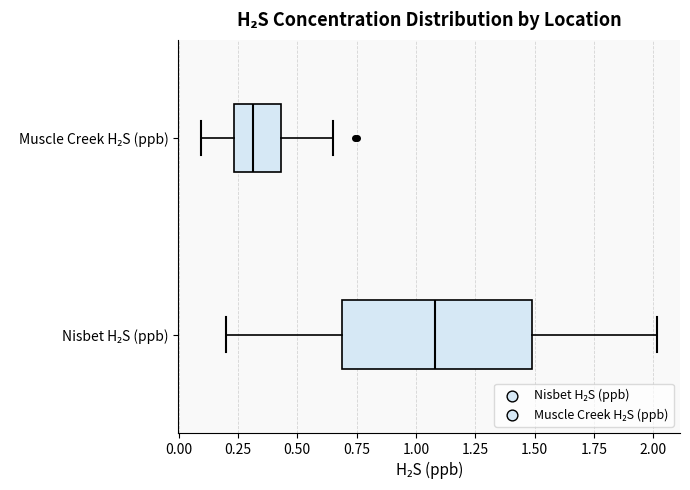

Where is the right edge of the box for Nisbet H₂S (ppb) on the x-axis? The values are not printed on the chart, so give them approximately, as read against the axis.

1.50